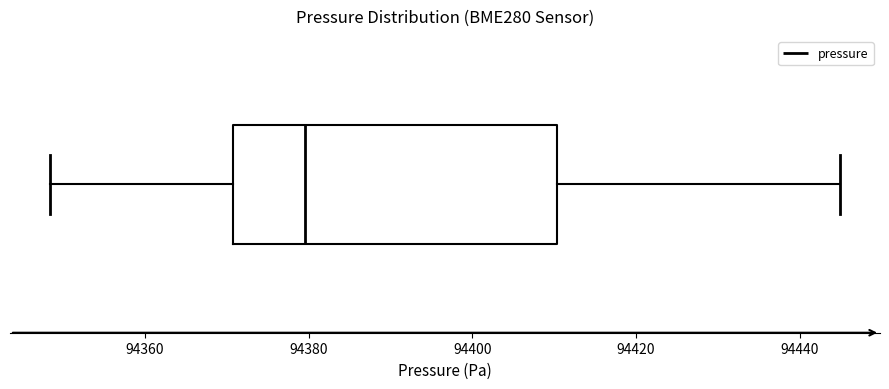

Read this box plot against the x-axis: the position of the median line, the range covered by the box, and the ends of both whiskers. The values are not printed on the chart, so give them approximately, as read against the axis.

median 94380, box 94370 to 94410, whiskers 94348 to 94446